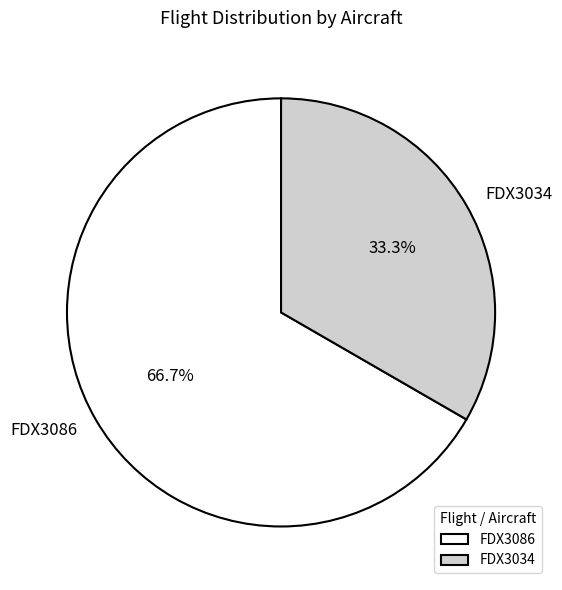

How many slices are in this pie chart?

2